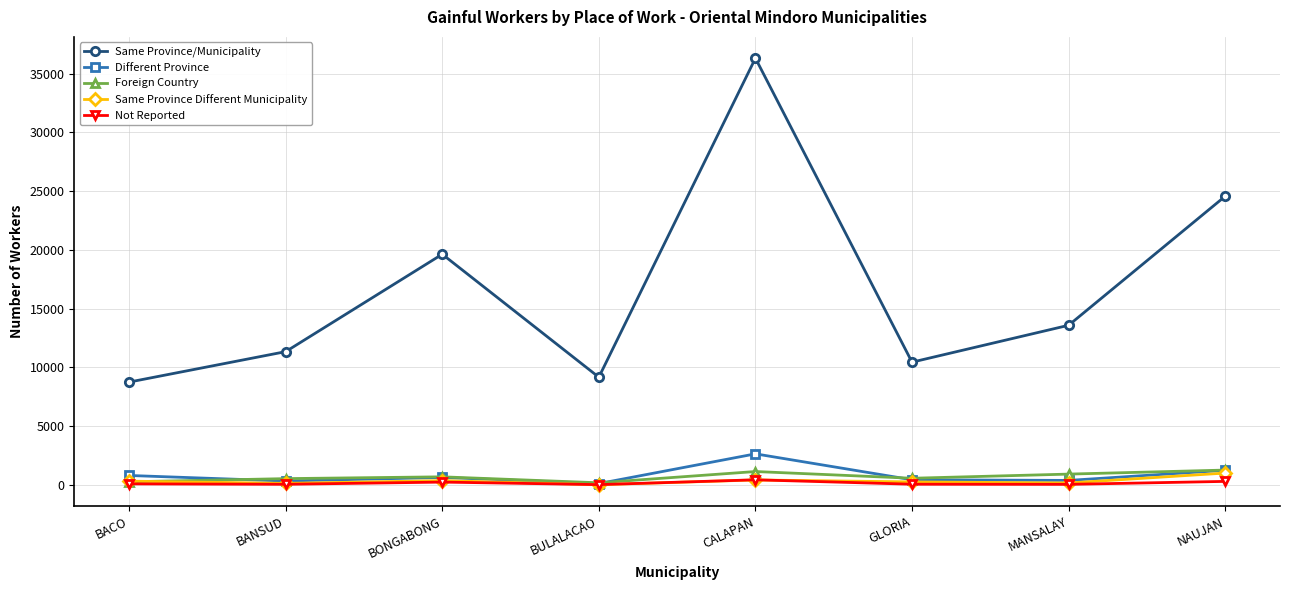

What is the label of the 6th point from the left?

GLORIA